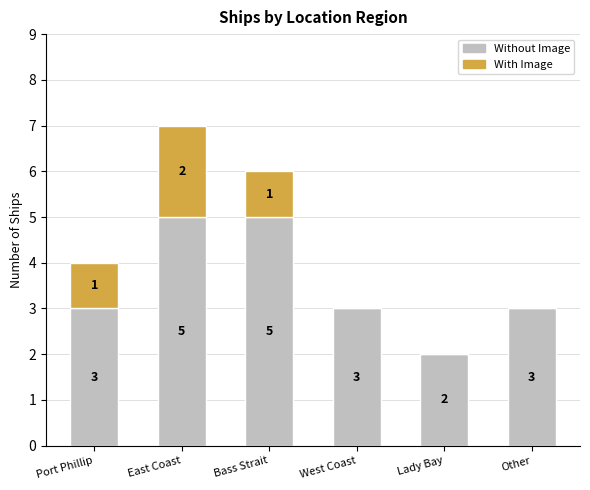

How many Without Image values are between 3 and 5?

5